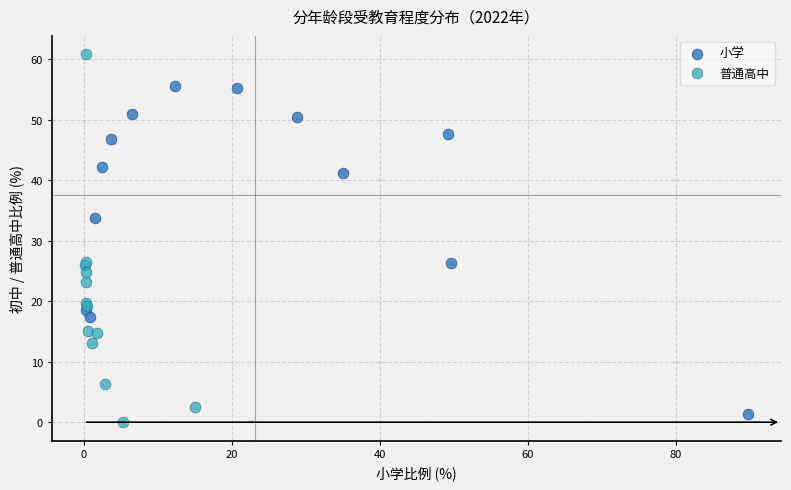

Which series has the widest spread of Y values?

普通高中